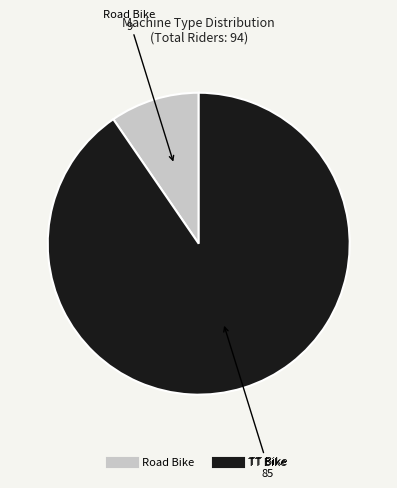

Which slice is the largest?

TT Bike